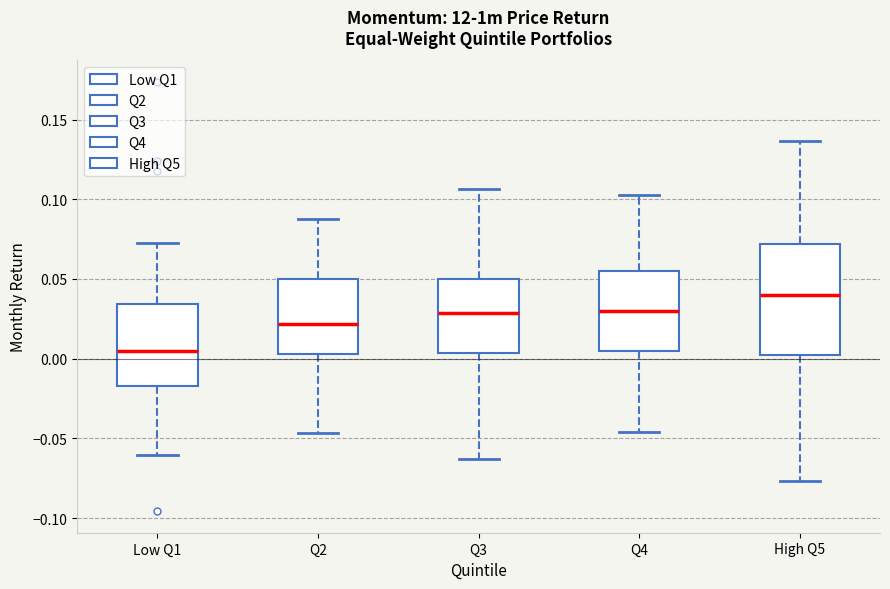

Reading left to right, transcribe this box plot: for each box, give where its median line is, the range the box spans, and where its two whiskers end, as read against the y-axis. The values are not printed on the chart, so give them approximately, as read against the axis.

Low Q1: median 0.005, box -0.015 to 0.035, whiskers -0.060 to 0.070
Q2: median 0.020, box 0.005 to 0.050, whiskers -0.045 to 0.085
Q3: median 0.030, box 0.005 to 0.050, whiskers -0.065 to 0.105
Q4: median 0.030, box 0.005 to 0.055, whiskers -0.045 to 0.105
High Q5: median 0.040, box 0.000 to 0.070, whiskers -0.075 to 0.135